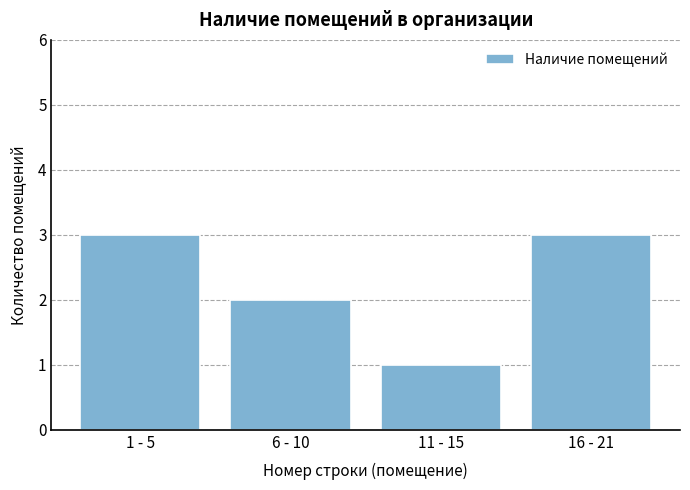

Reading right to left, list all the values displayed in this chart.

3	1	2	3